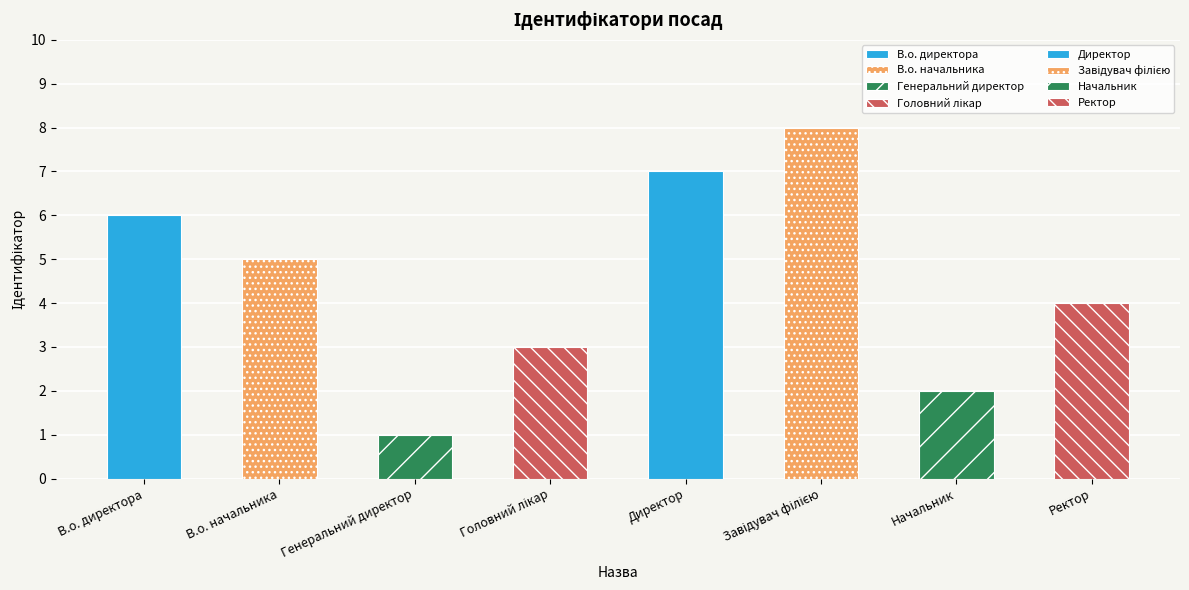

Reading left to right, transcribe all the data shown in this chart.

В.о. директора=6	В.о. начальника=5	Генеральний директор=1	Головний лікар=3	Директор=7	Завідувач філією=8	Начальник=2	Ректор=4